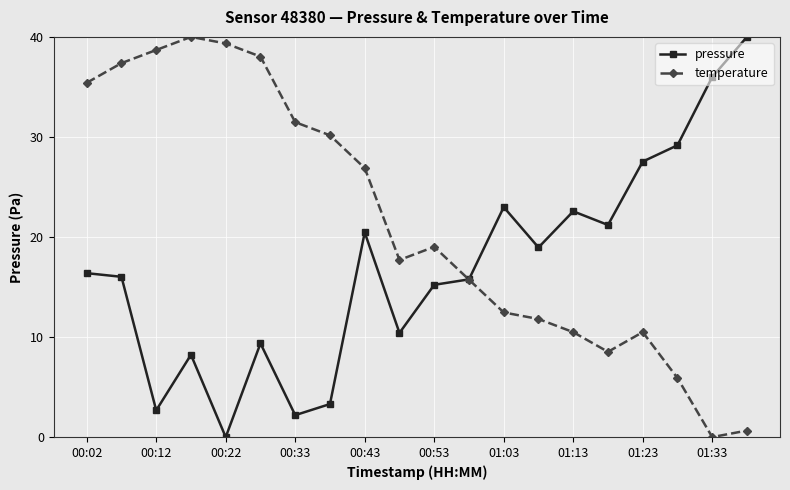

At how many categories does at least one series exceed 24?

13